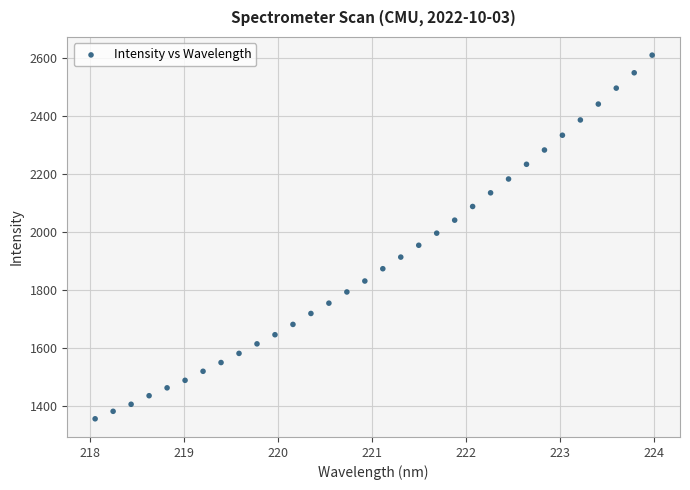

What is the range of X values (max minus min)?

5.9